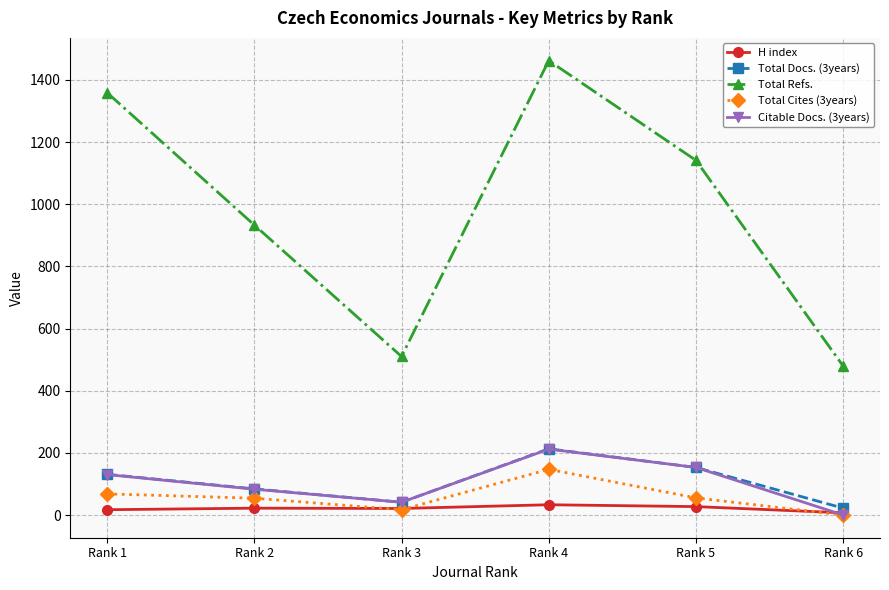

Which category has the highest value across all series?

Rank 4